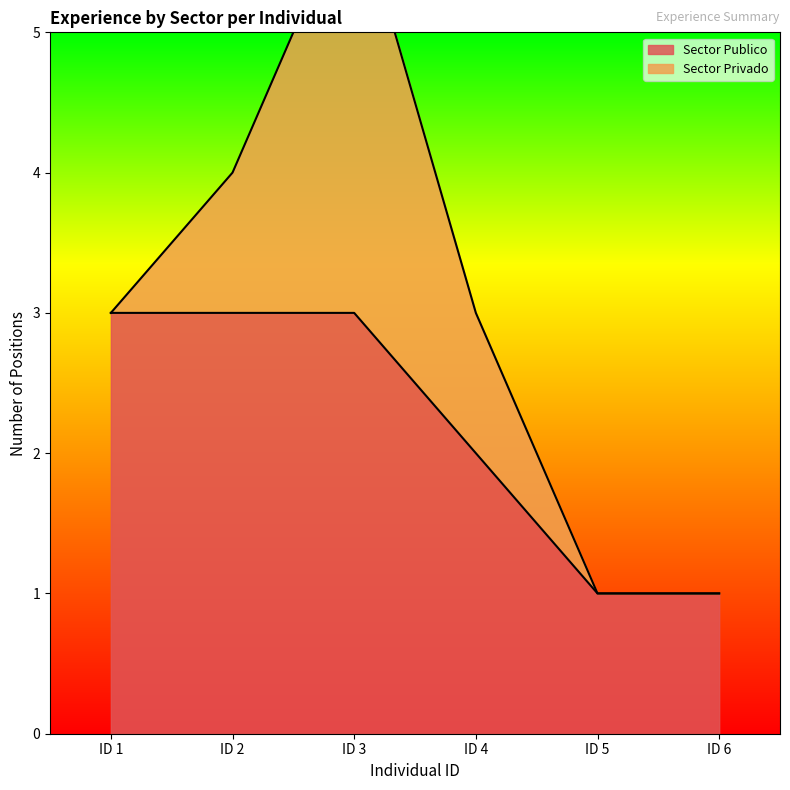

Does the chart display data point markers on the line(s)?

No